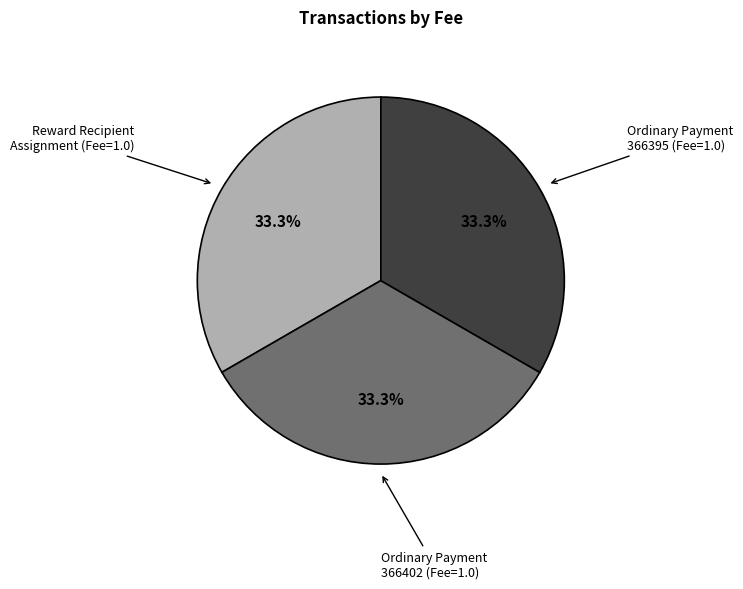

Count the number of slices in the pie.

3